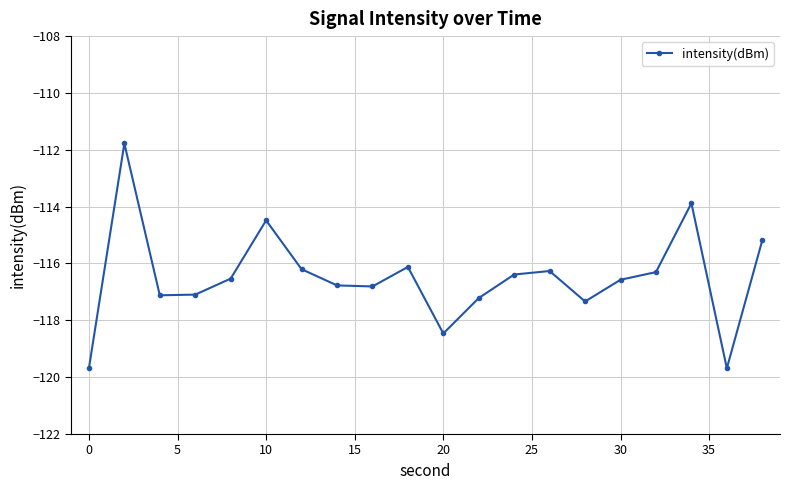

What is the smallest value displayed?

-119.7